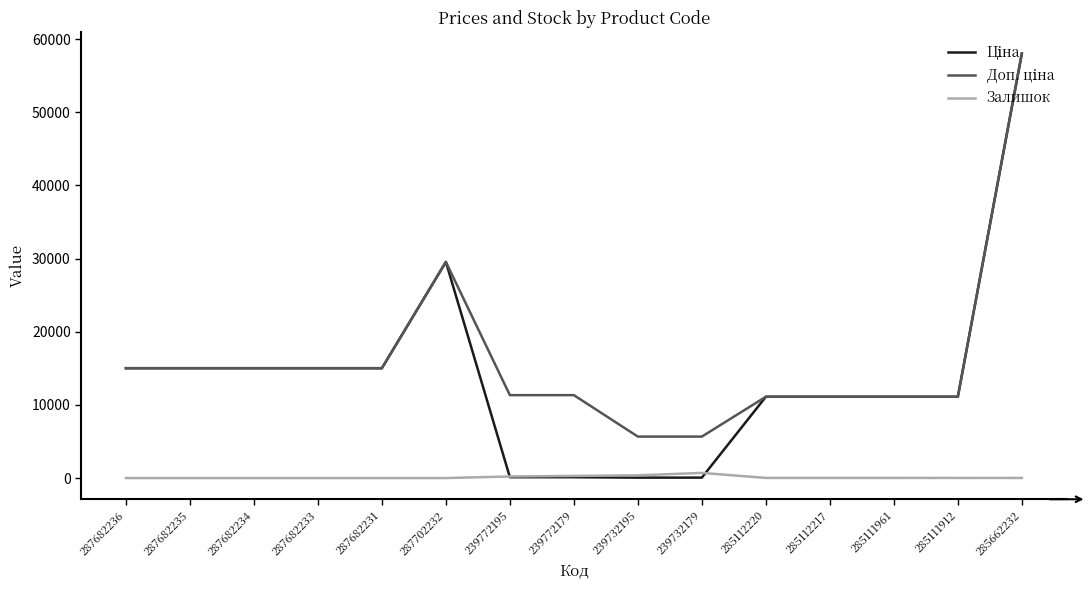

What is the greatest value displayed?

58037.0